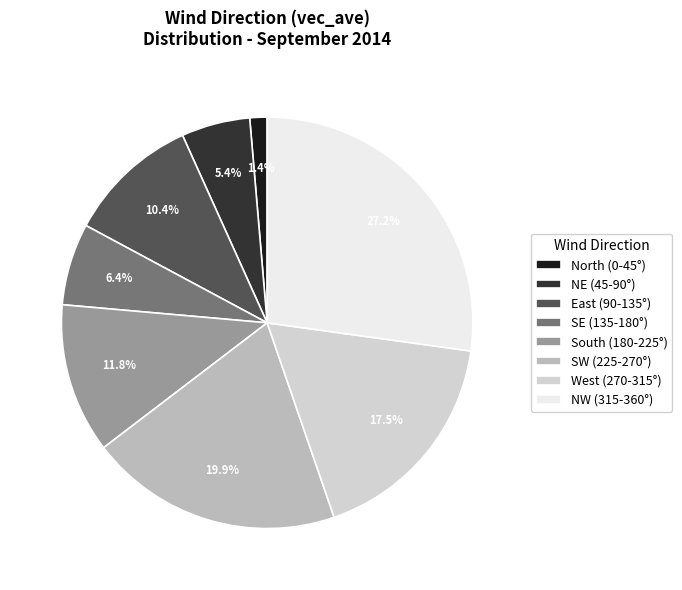

Count the number of slices in the pie.

8